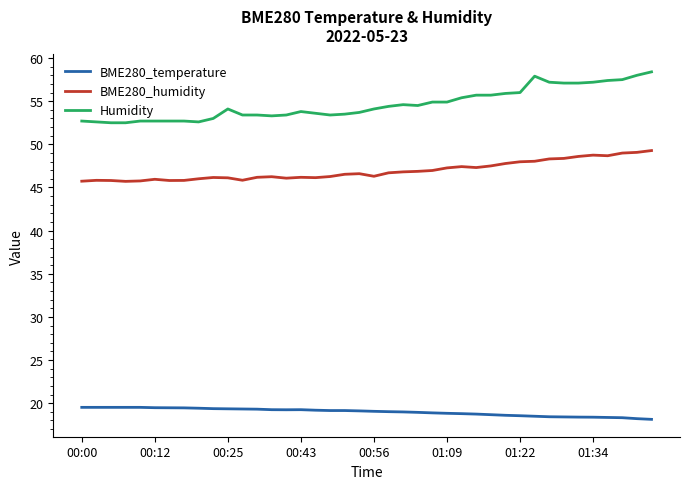

What is the sum of all Humidity values?

2186.2